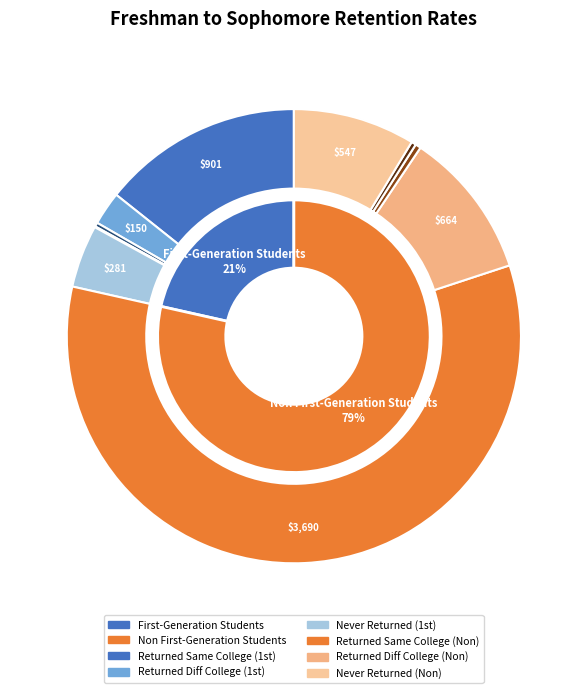

How many segments does this pie chart have?

2